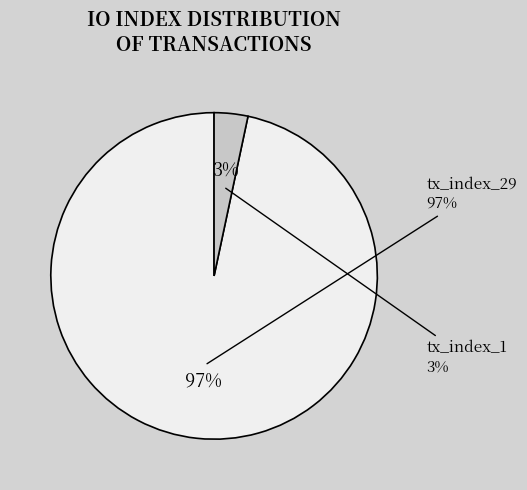

Is the sum of tx_index_1 and tx_index_29 greater than half?

Yes